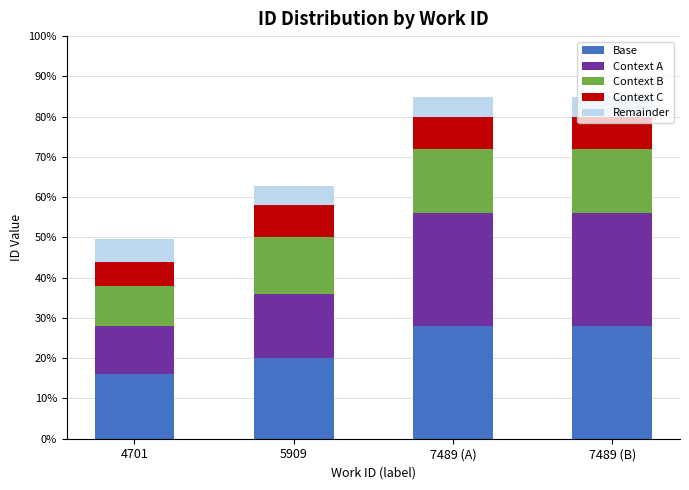

What value does the Remainder series have at 5909, to the nearest 10?

1180